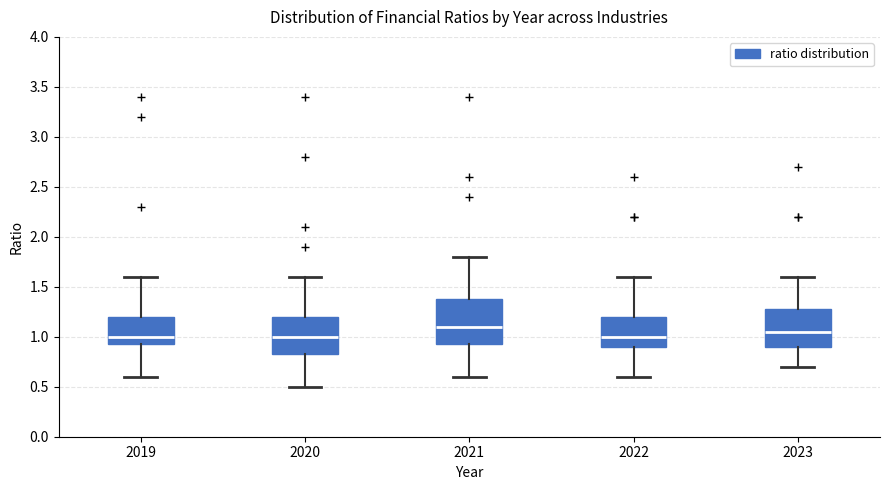

Where does the median line of the box at x = 2021 sit on the y-axis? The values are not printed on the chart, so give them approximately, as read against the axis.

1.10